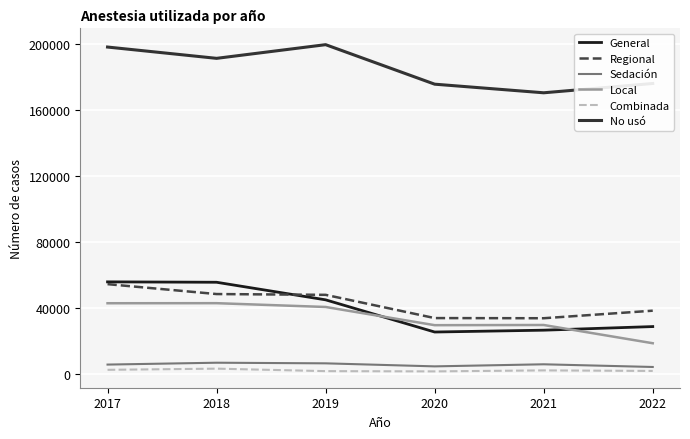

The No usó series shows 274696 at 2019. True or false?

False